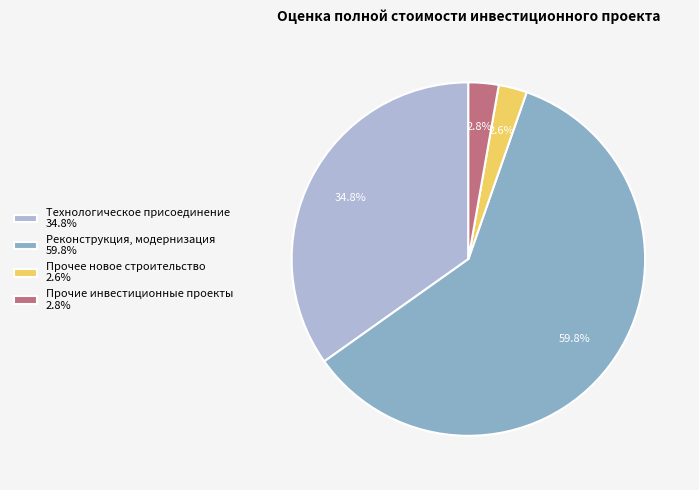

Combined, what portion of the pie is Технологическое присоединение 34.8% and Реконструкция, модернизация 59.8%?

94.6%